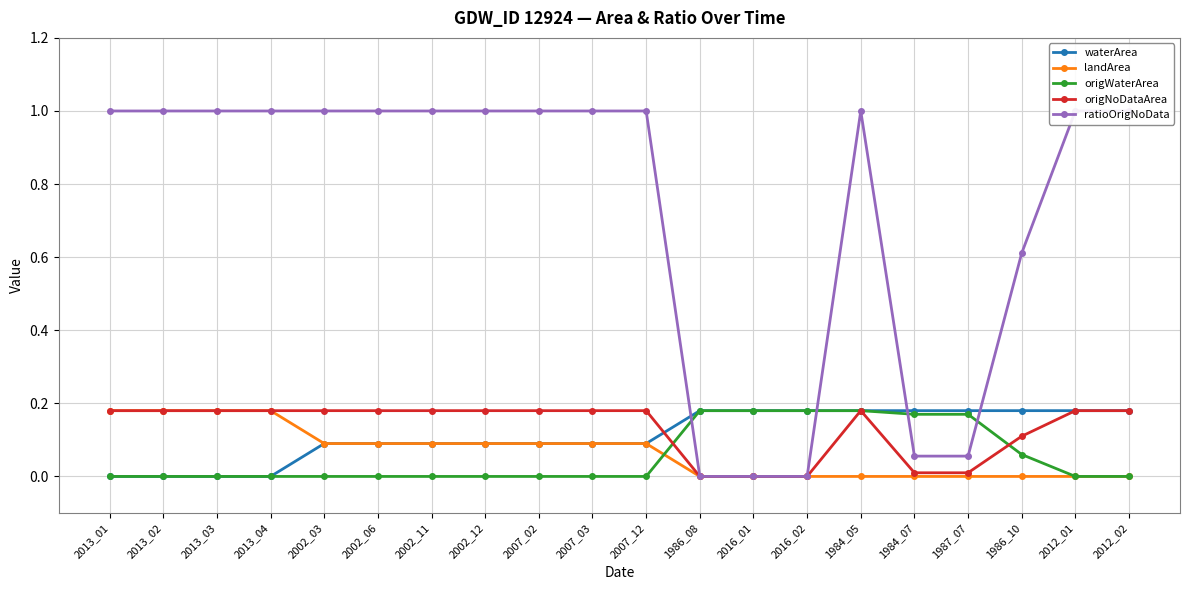

What are all the series names shown in the legend?

waterArea, landArea, origWaterArea, origNoDataArea, ratioOrigNoData